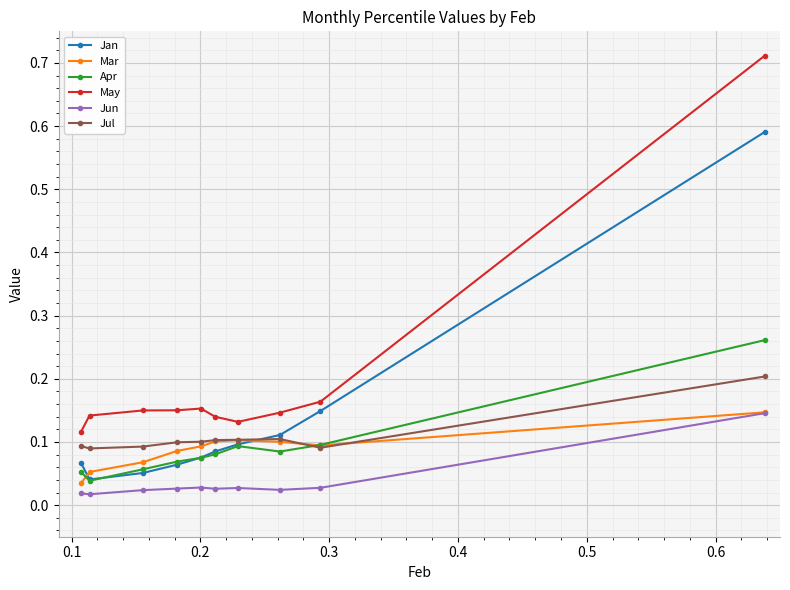

Which series has the largest total across all categories?

May